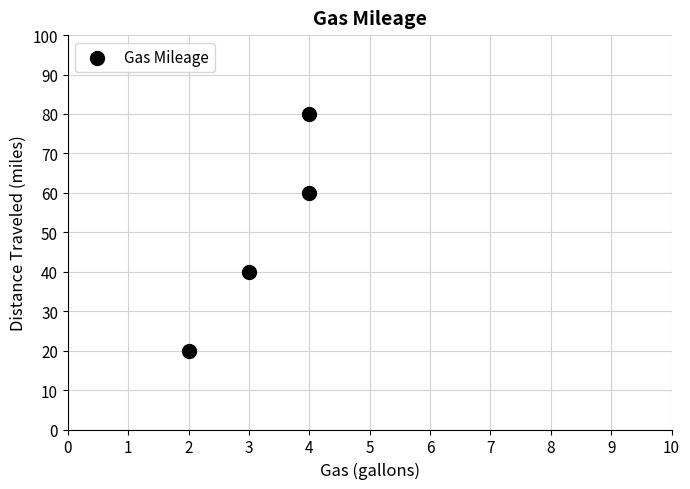

What is the range of Y values (max minus min)?

60